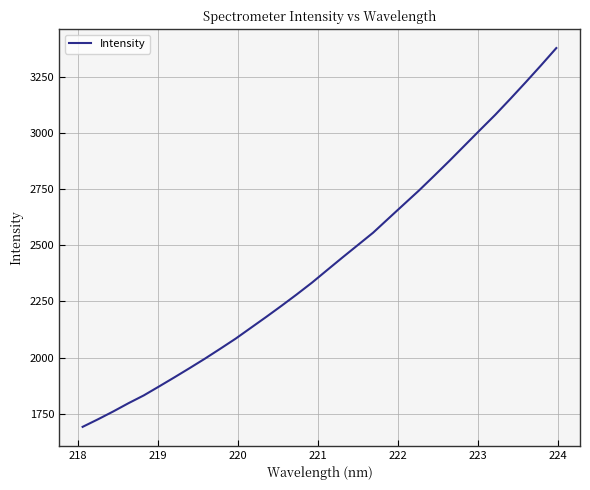

How many series are shown in this chart?

1